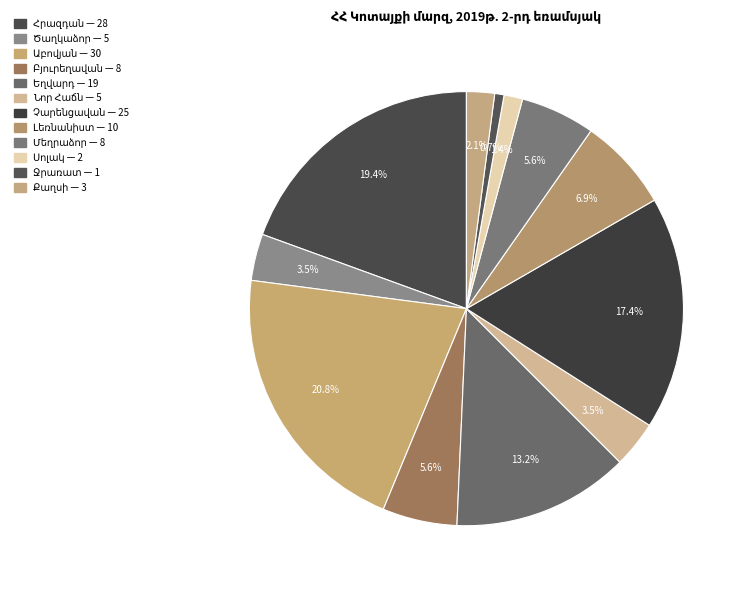

How many slices are in this pie chart?

12